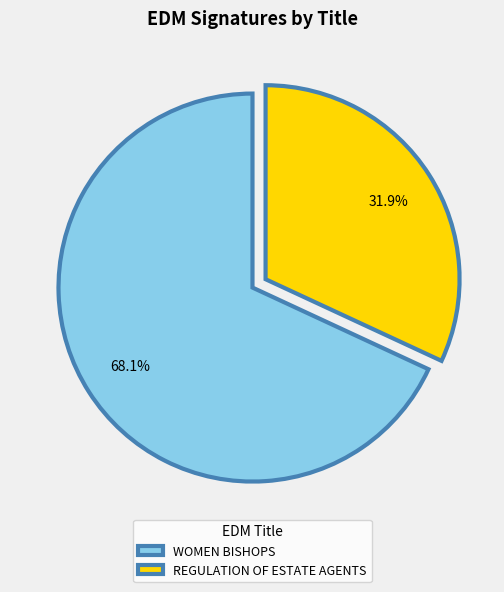

Is it true that REGULATION OF ESTATE AGENTS is 24% of the pie?

False